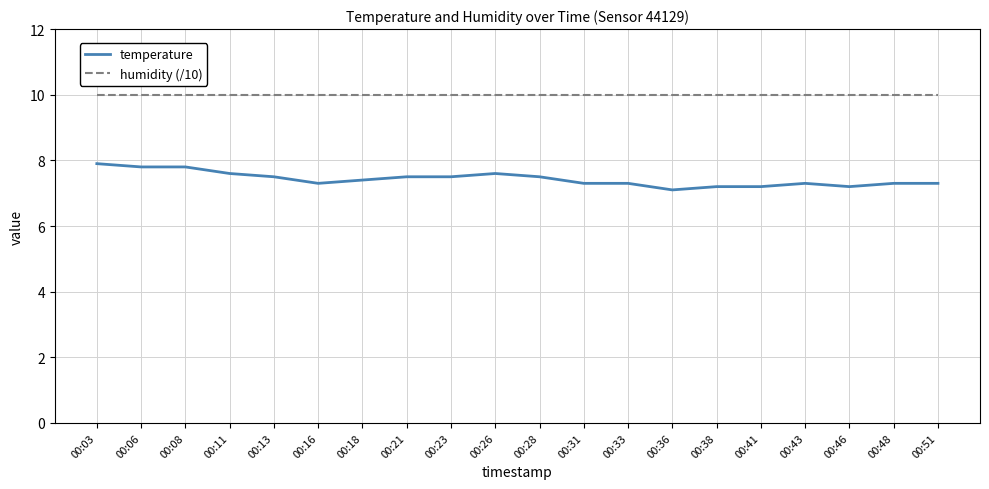

Reading left to right, extract all data points from this chart.

temperature: 7.9	7.8	7.8	7.6	7.5	7.3	7.4	7.5	7.5	7.6	7.5	7.3	7.3	7.1	7.2	7.2	7.3	7.2	7.3	7.3
humidity (/10): 10.0	10.0	10.0	10.0	10.0	10.0	10.0	10.0	10.0	10.0	10.0	10.0	10.0	10.0	10.0	10.0	10.0	10.0	10.0	10.0